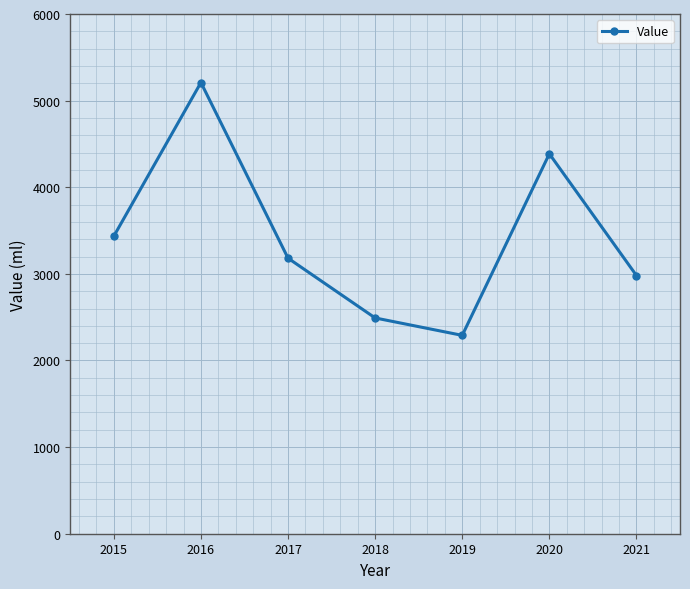

Reading left to right, transcribe all the data shown in this chart.

3435	5209	3181	2491	2290	4386	2981